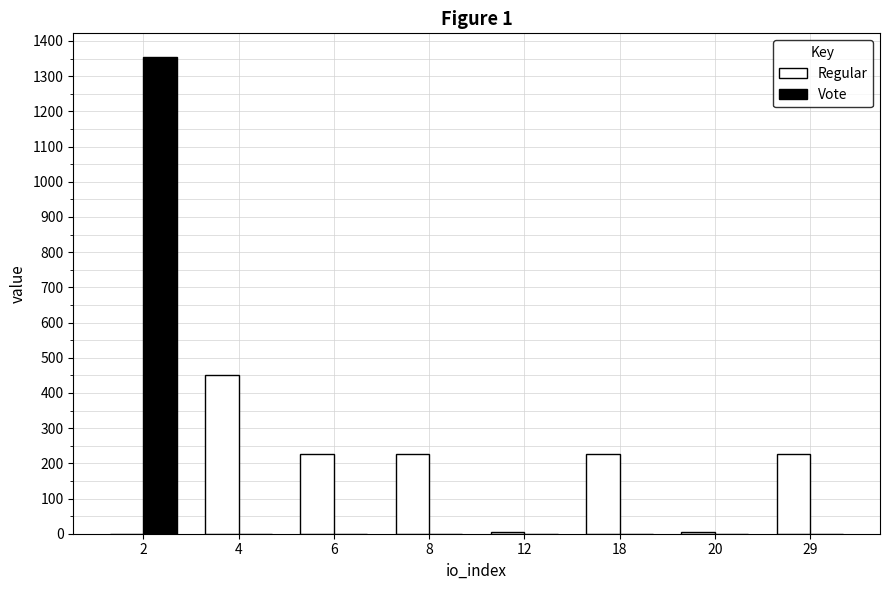

What is the total value across all series at 8?

225.6